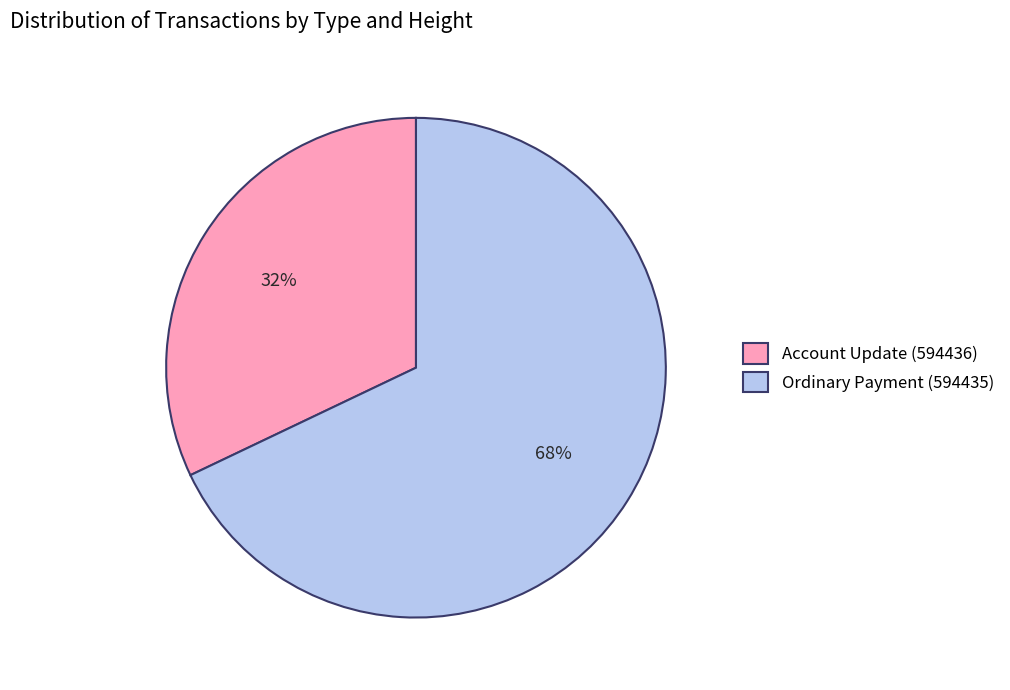

Which category has the biggest portion of the pie?

Ordinary Payment (594435)